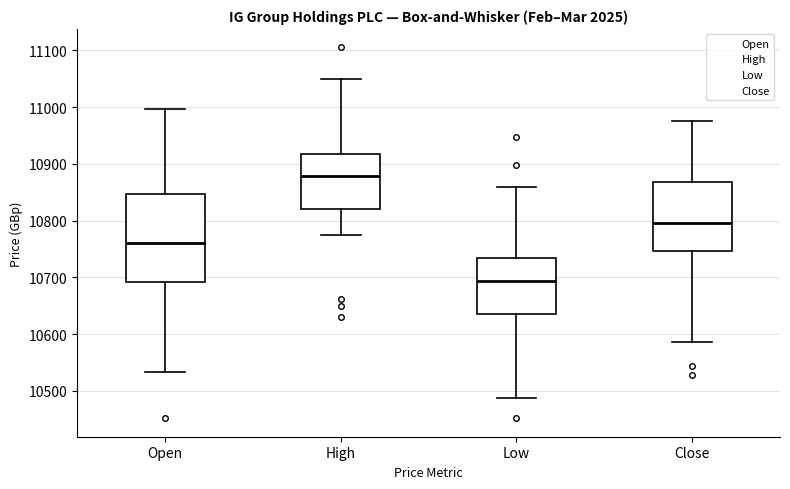

Which box's median line is the lowest?

Low